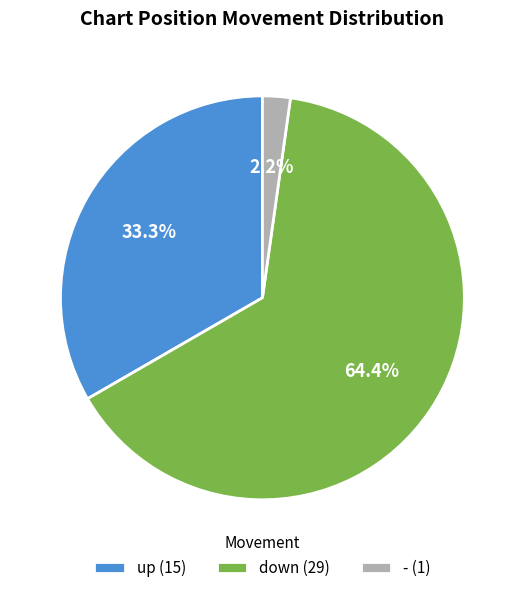

Rank the categories by value from highest to lowest.

down, up, -